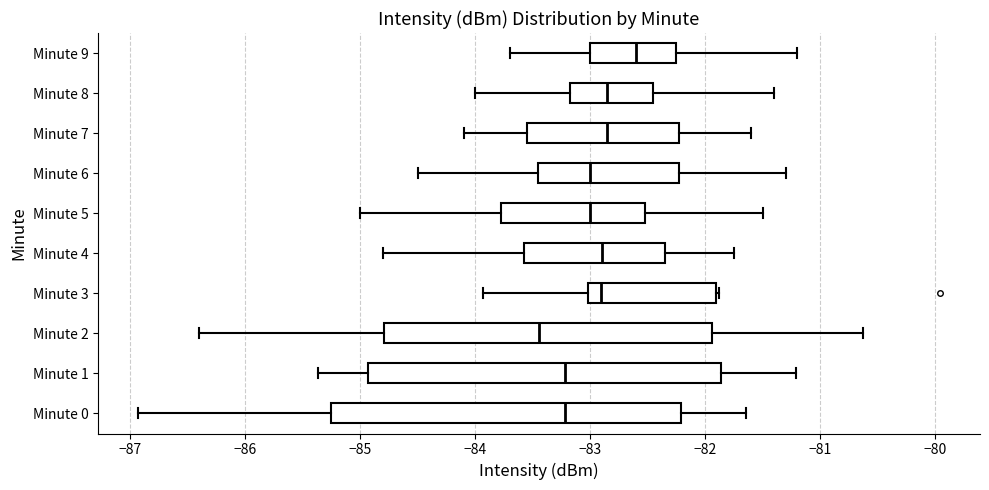

Which box's median line is the furthest to the left?

Minute 2